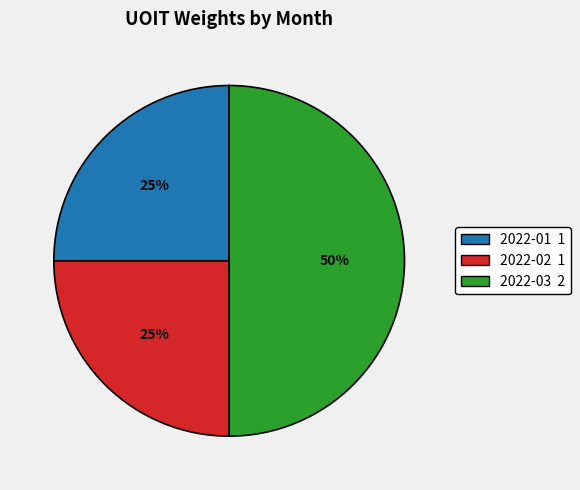

To the nearest percent, what is the difference between the largest and smallest slice percentages?

25%